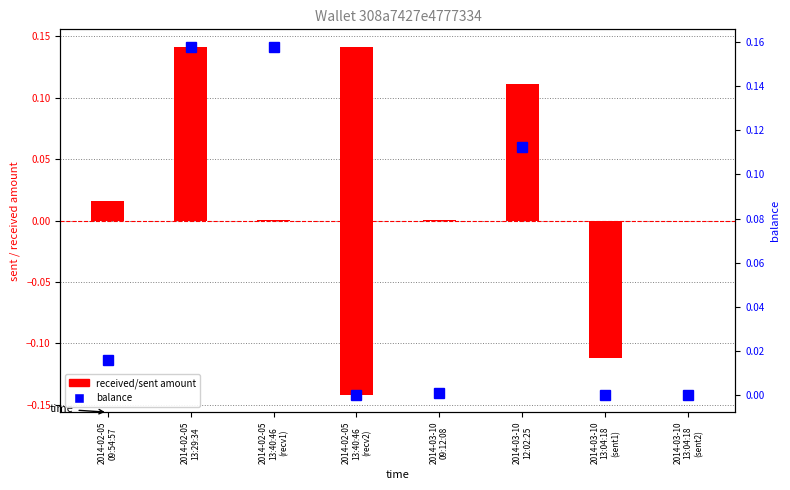

What is the label of the 8th bar from the left?

2014-03-10
13:04:18
(sent2)